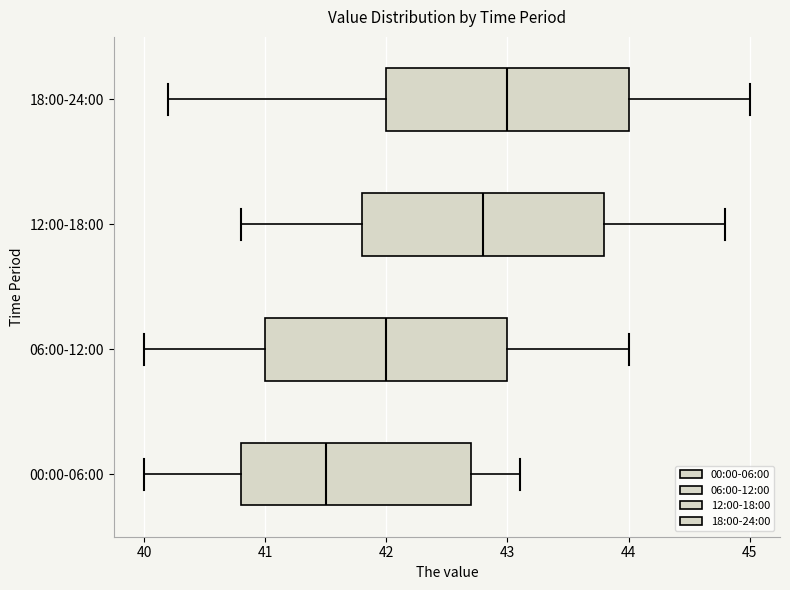

Reading bottom to top, transcribe this box plot: for each box, give where its median line is, the range the box spans, and where its two whiskers end, as read against the x-axis. The values are not printed on the chart, so give them approximately, as read against the axis.

00:00-06:00: median 41.5, box 40.8 to 42.7, whiskers 40.0 to 43.1
06:00-12:00: median 42.0, box 41.0 to 43.0, whiskers 40.0 to 44.0
12:00-18:00: median 42.8, box 41.8 to 43.8, whiskers 40.8 to 44.8
18:00-24:00: median 43.0, box 42.0 to 44.0, whiskers 40.2 to 45.0